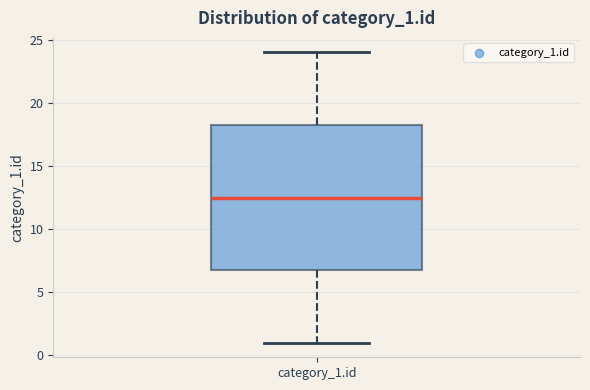

Read this box plot against the y-axis: the position of the median line, the range covered by the box, and the ends of both whiskers. The values are not printed on the chart, so give them approximately, as read against the axis.

median 12.5, box 7.0 to 18.5, whiskers 1.0 to 24.0